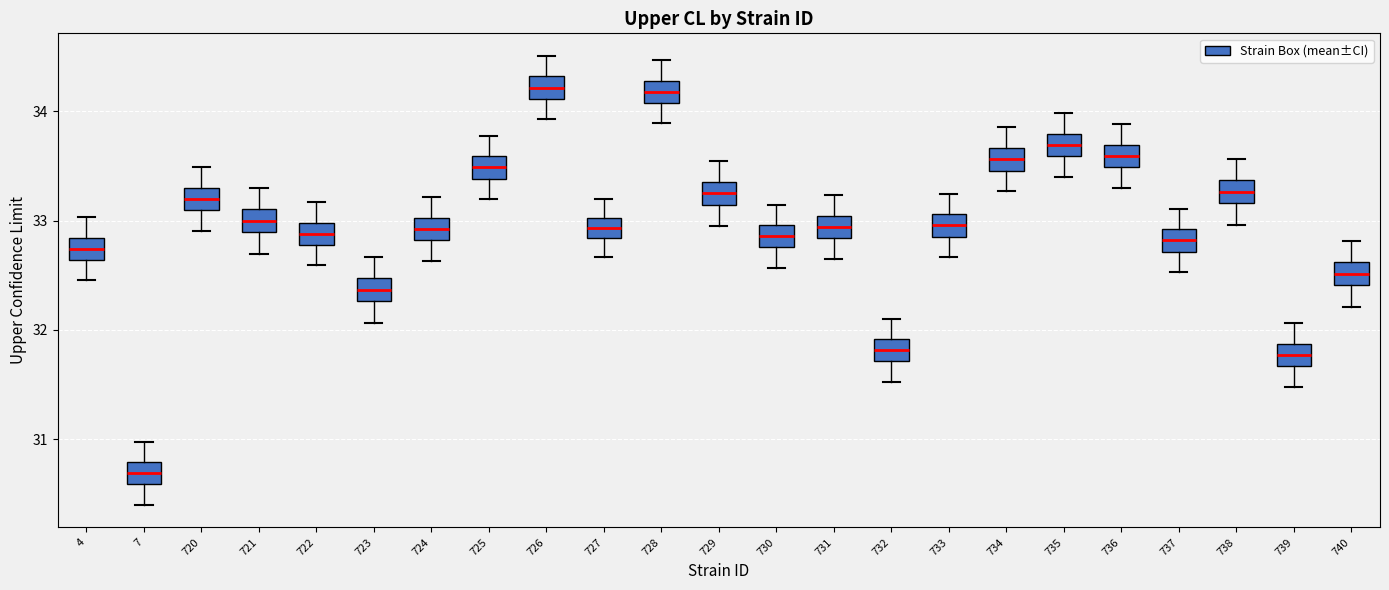

Reading left to right, read every box against the y-axis: the position of its median line, the range the box covers, and the ends of its whiskers. The values are not printed on the chart, so give them approximately, as read against the axis.

4: median 32.7, box 32.6 to 32.8, whiskers 32.5 to 33.0
7: median 30.7, box 30.6 to 30.8, whiskers 30.4 to 31.0
720: median 33.2, box 33.1 to 33.3, whiskers 32.9 to 33.5
721: median 33.0, box 32.9 to 33.1, whiskers 32.7 to 33.3
722: median 32.9, box 32.8 to 33.0, whiskers 32.6 to 33.2
723: median 32.4, box 32.3 to 32.5, whiskers 32.1 to 32.7
724: median 32.9, box 32.8 to 33.0, whiskers 32.6 to 33.2
725: median 33.5, box 33.4 to 33.6, whiskers 33.2 to 33.8
726: median 34.2, box 34.1 to 34.3, whiskers 33.9 to 34.5
727: median 32.9, box 32.8 to 33.0, whiskers 32.7 to 33.2
728: median 34.2, box 34.1 to 34.3, whiskers 33.9 to 34.5
729: median 33.3, box 33.1 to 33.4, whiskers 32.9 to 33.6
730: median 32.9, box 32.8 to 33.0, whiskers 32.6 to 33.1
731: median 32.9, box 32.8 to 33.0, whiskers 32.7 to 33.2
732: median 31.8, box 31.7 to 31.9, whiskers 31.5 to 32.1
733: median 33.0, box 32.9 to 33.1, whiskers 32.7 to 33.2
734: median 33.6, box 33.5 to 33.7, whiskers 33.3 to 33.9
735: median 33.7, box 33.6 to 33.8, whiskers 33.4 to 34.0
736: median 33.6, box 33.5 to 33.7, whiskers 33.3 to 33.9
737: median 32.8, box 32.7 to 32.9, whiskers 32.5 to 33.1
738: median 33.3, box 33.2 to 33.4, whiskers 33.0 to 33.6
739: median 31.8, box 31.7 to 31.9, whiskers 31.5 to 32.1
740: median 32.5, box 32.4 to 32.6, whiskers 32.2 to 32.8